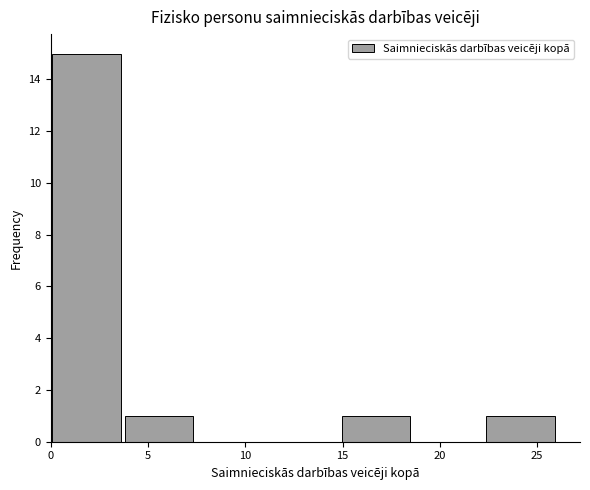

Over which range of the x-axis is the bar tallest?

0.0 to 3.5